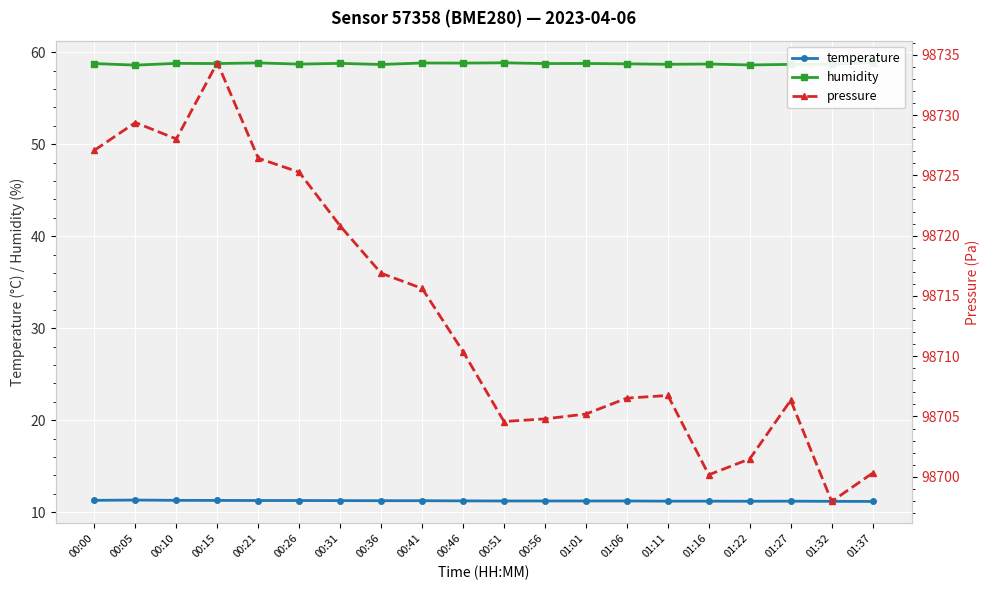

True or false: temperature and humidity intersect in this chart.

False